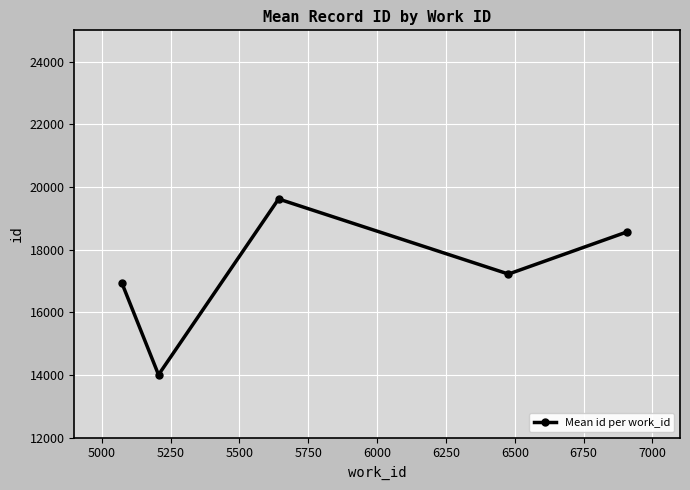

What is the maximum value shown in the chart?

19616.0